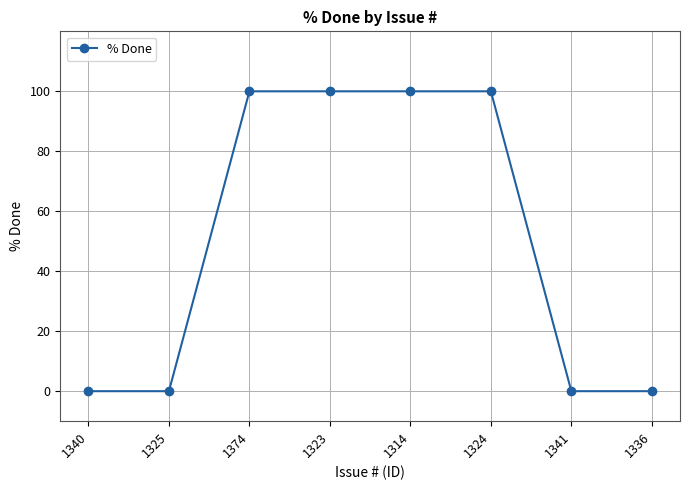

What is the label of the 8th point from the left?

1336